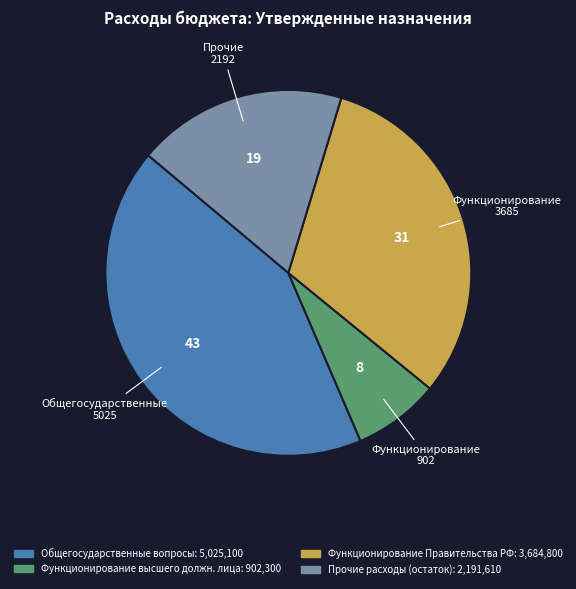

Does any single category account for the majority?

No